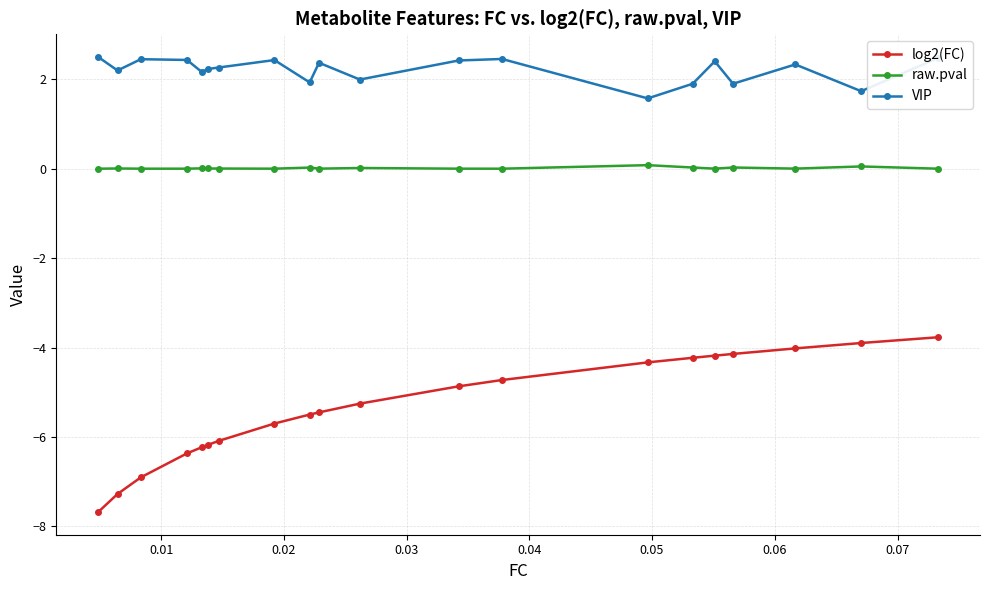

Which series has the widest spread of values?

log2(FC)